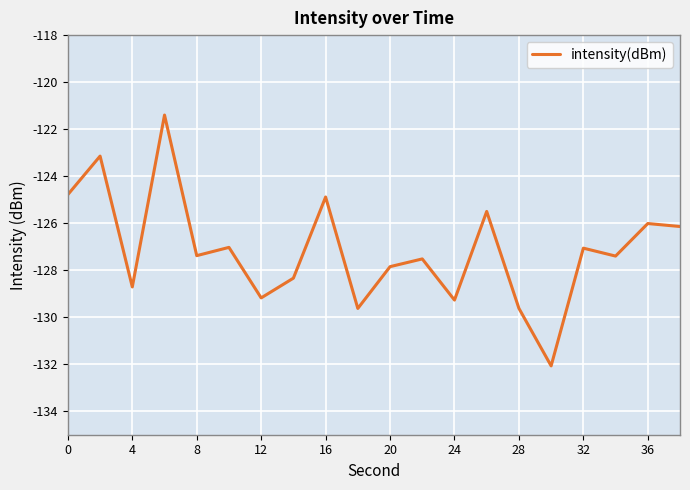

What is the minimum value shown in the chart?

-132.1